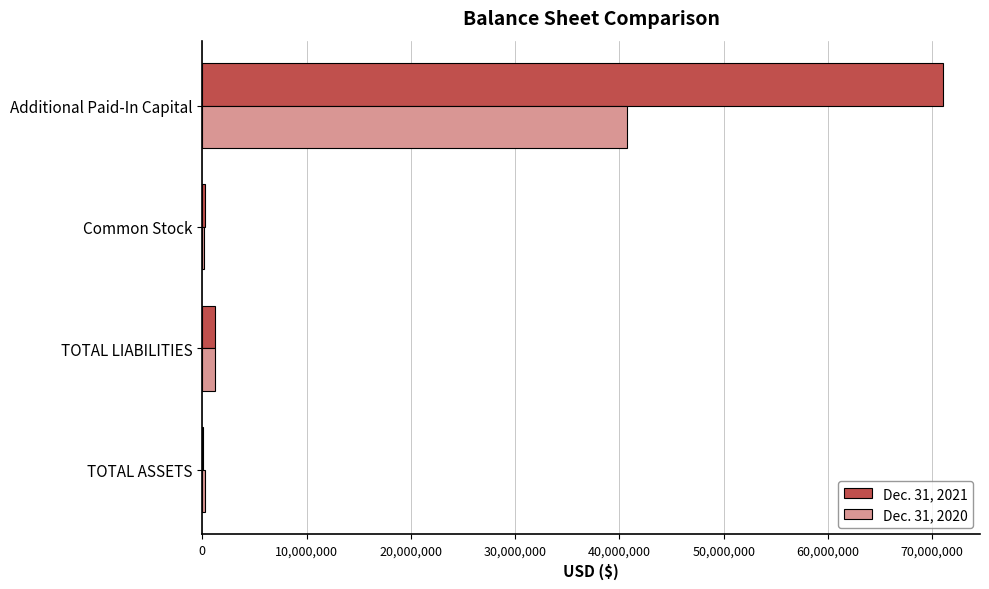

Which label corresponds to the largest value in the chart?

Additional Paid-In Capital